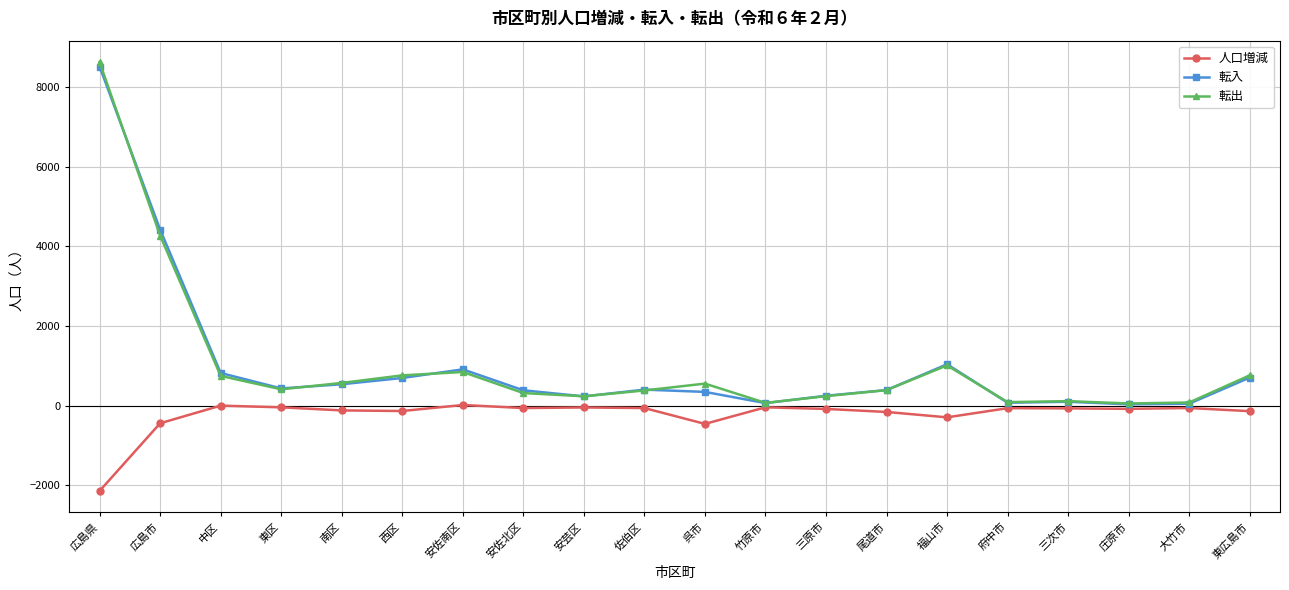

At which category is the sum across all series the highest?

広島県